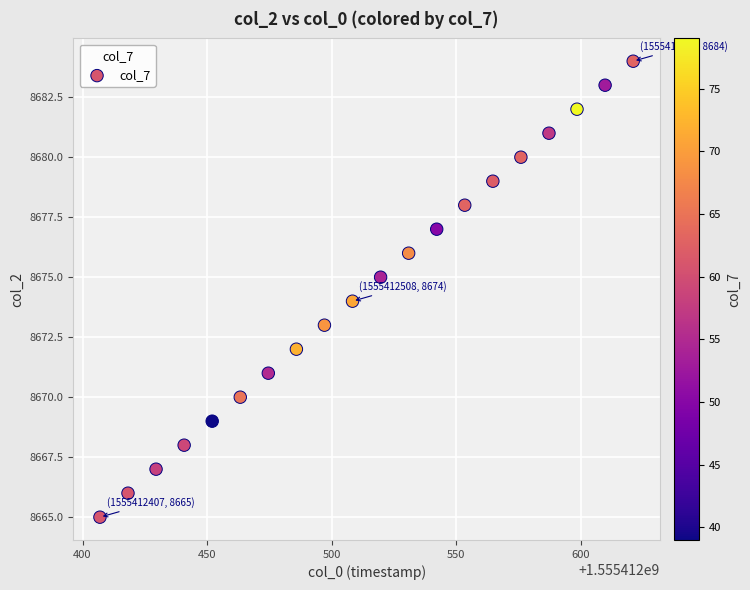

What is the range of Y values (max minus min)?

19